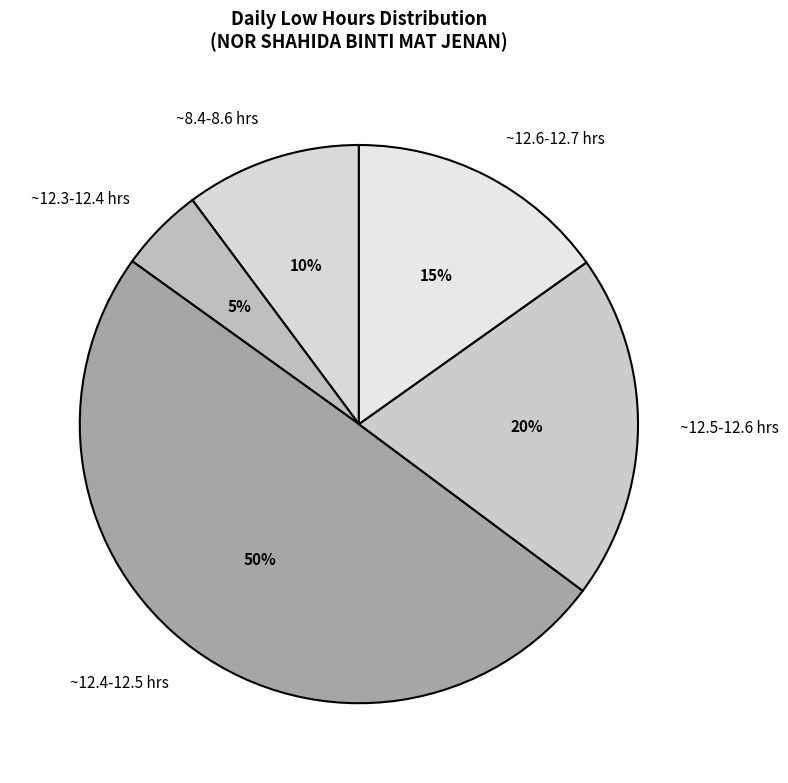

Does ~12.5-12.6 hrs represent more than half of the total?

No